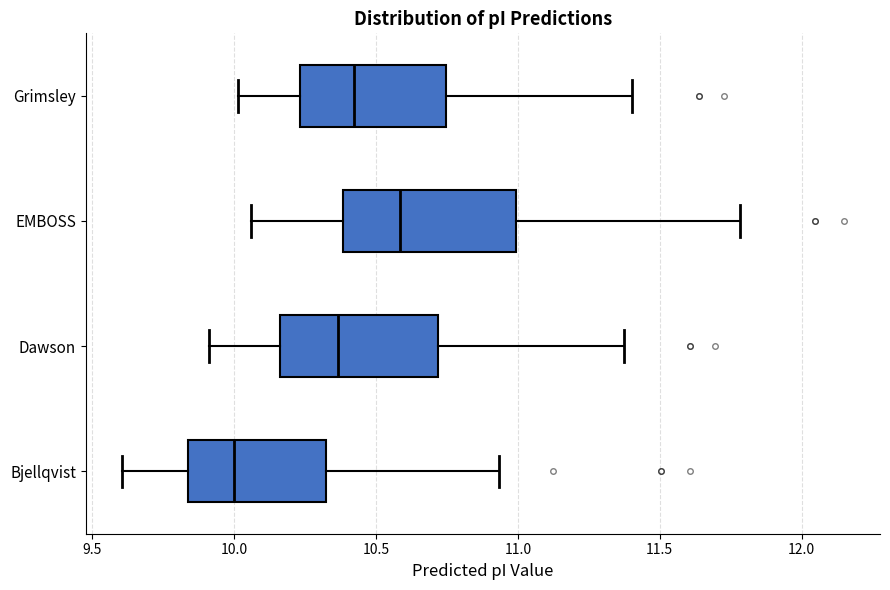

Reading bottom to top, transcribe this box plot: for each box, give where its median line is, the range the box spans, and where its two whiskers end, as read against the x-axis. The values are not printed on the chart, so give them approximately, as read against the axis.

Bjellqvist: median 10.00, box 9.85 to 10.30, whiskers 9.60 to 10.95
Dawson: median 10.35, box 10.15 to 10.70, whiskers 9.90 to 11.35
EMBOSS: median 10.60, box 10.40 to 11.00, whiskers 10.05 to 11.80
Grimsley: median 10.40, box 10.25 to 10.75, whiskers 10.00 to 11.40